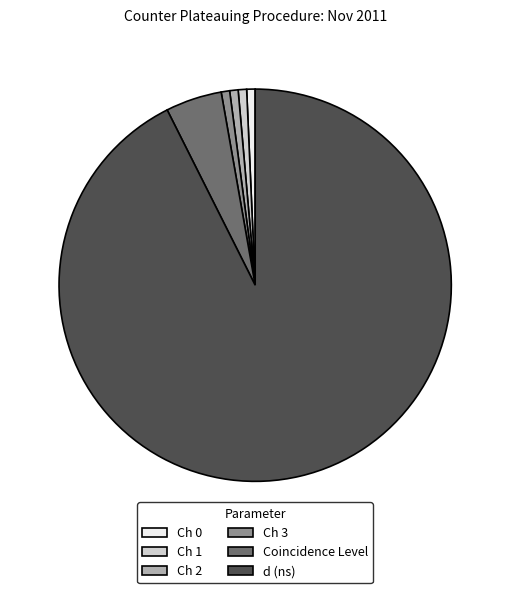

Which category accounts for the majority?

d (ns)